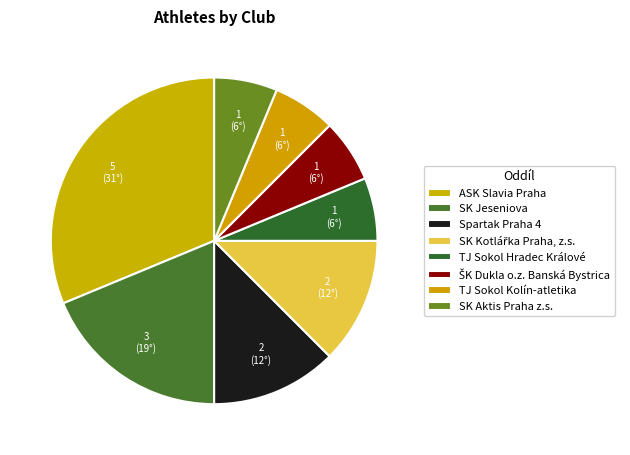

Does any single category account for the majority?

No